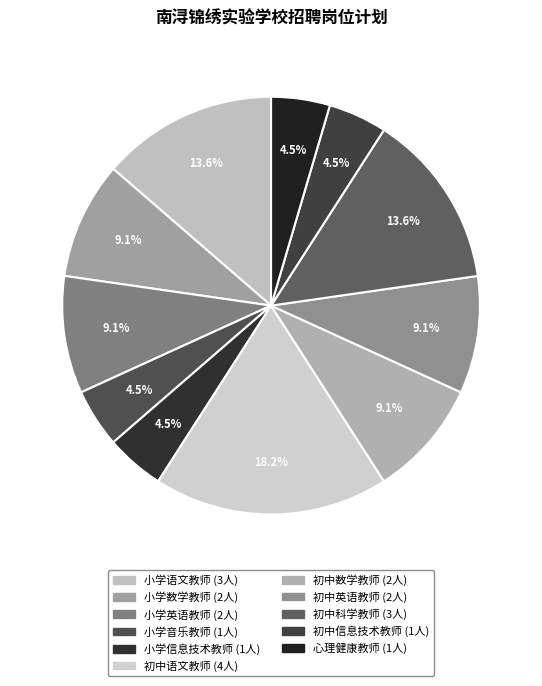

To the nearest percent, what is the combined percentage of 心理健康教师 and 小学语文教师?

18%